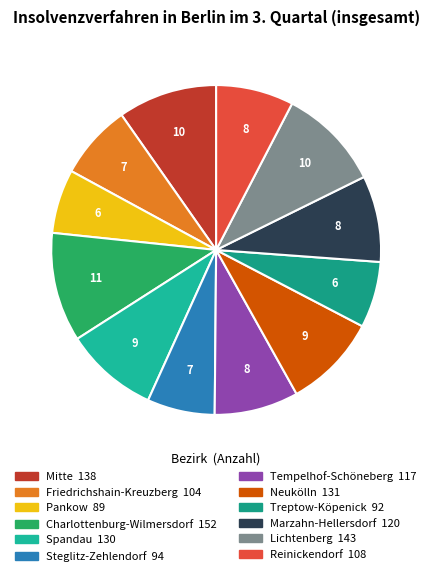

Does Mitte represent more than half of the total?

No